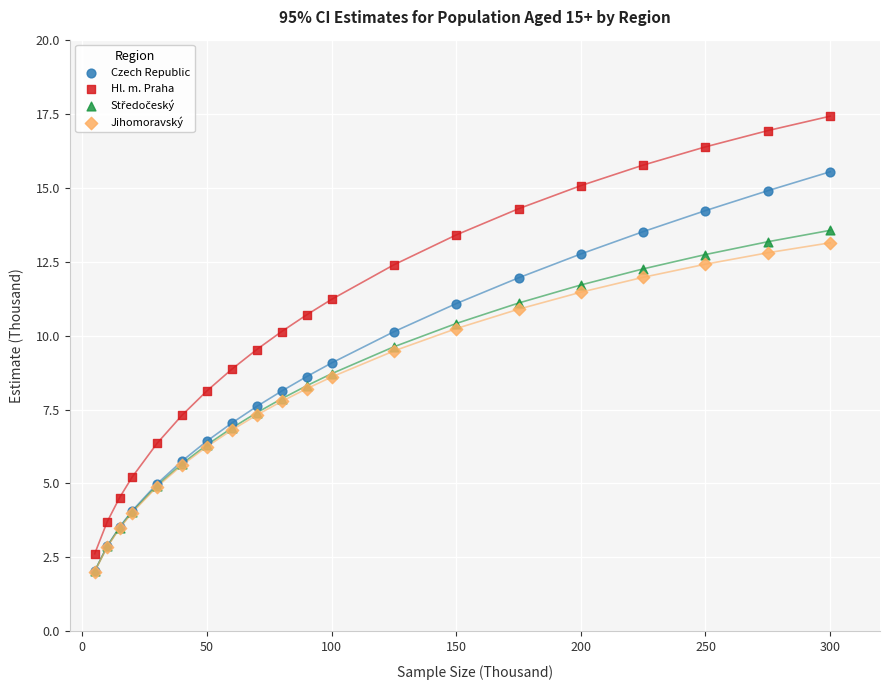

Which series contains the highest Y value?

Hl. m. Praha